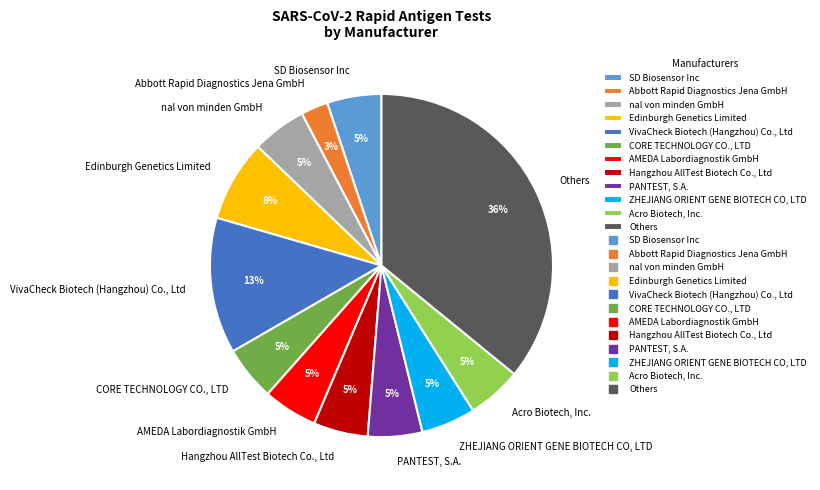

Between Abbott Rapid Diagnostics Jena GmbH and Hangzhou AllTest Biotech Co., Ltd, which is larger?

Hangzhou AllTest Biotech Co., Ltd